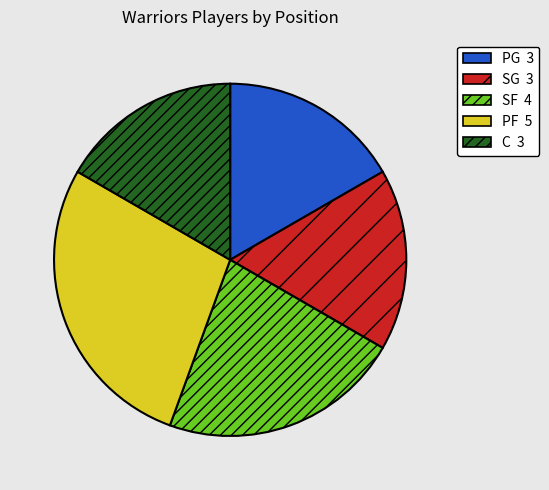

Is it true that PF is 38% of the pie?

False